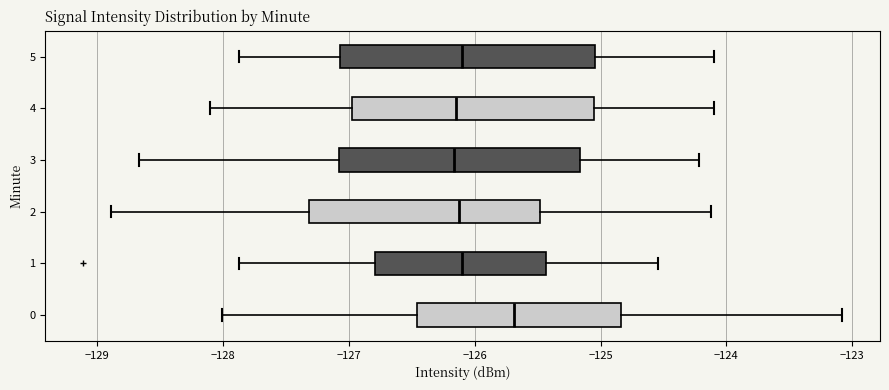

Which box is the widest, from its left edge to its right edge?

5